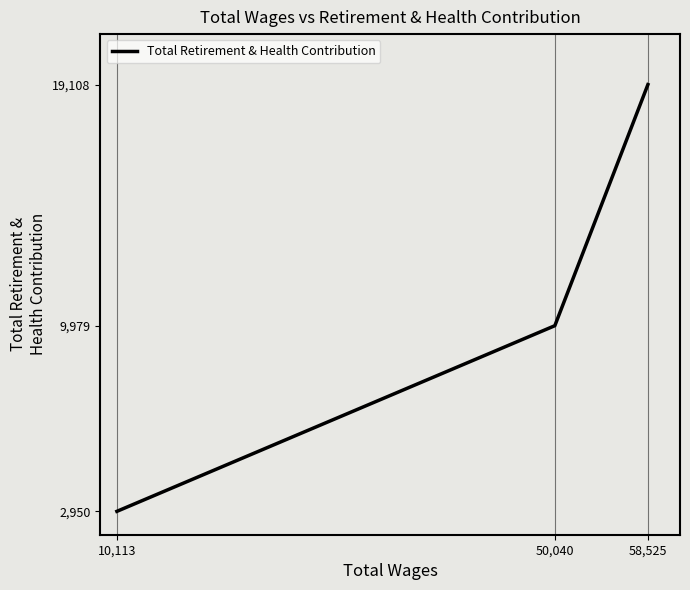

Which category has the lowest value across all series?

10,113